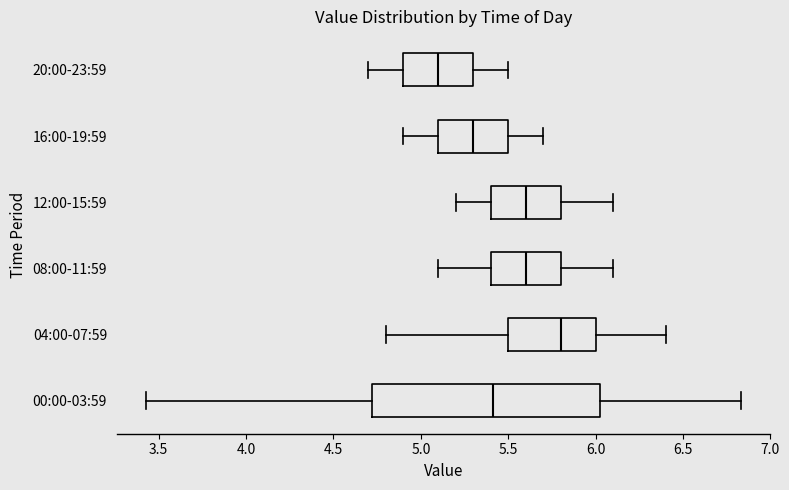

Which box has the furthest to the left median line?

20:00-23:59